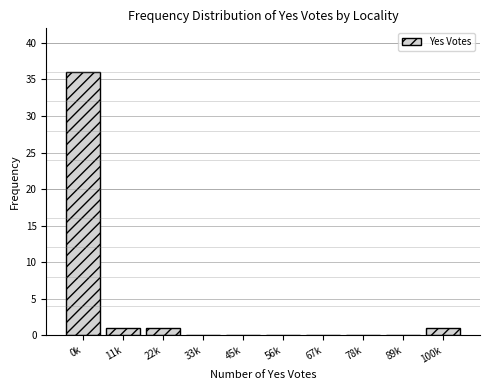

Reading left to right, what are all the values shown in this chart?

0k=36	11k=1	22k=1	33k=0	45k=0	56k=0	67k=0	78k=0	89k=0	100k=1